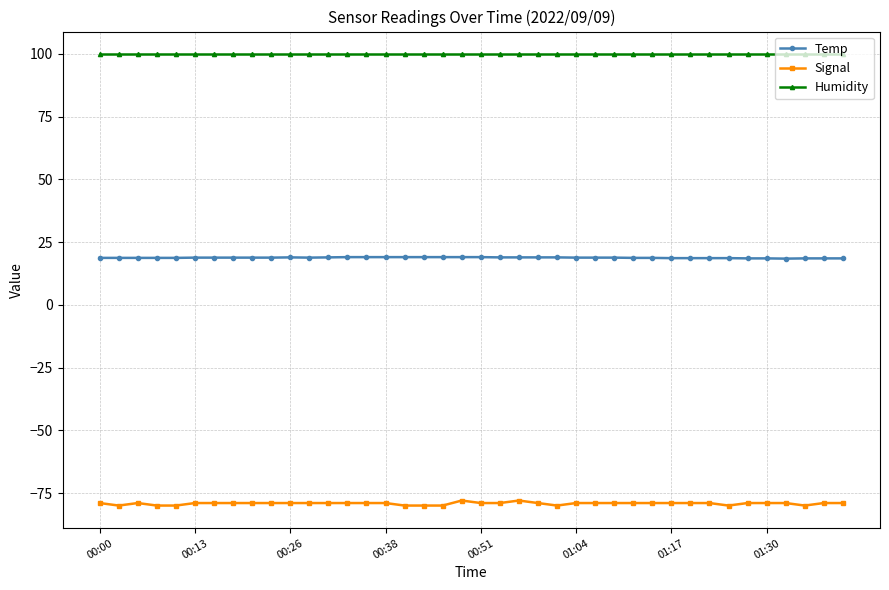

What is the sum of all Temp values?

750.8